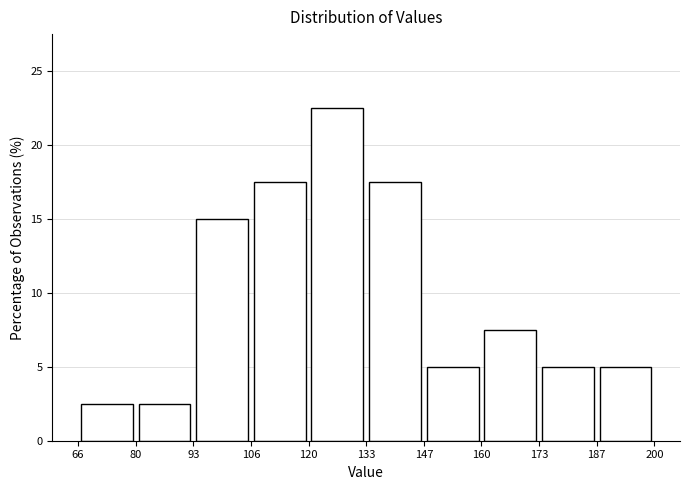

Reading left to right, transcribe this chart: for each bar, give the range it covers on the x-axis and its height. The values are not printed on the chart, so give them approximately, as read against the axis.

66 to 80: 2.5
80 to 93: 2.5
93 to 106: 15.0
106 to 120: 17.5
120 to 133: 22.5
133 to 147: 17.5
147 to 160: 5.0
160 to 173: 7.5
173 to 187: 5.0
187 to 200: 5.0